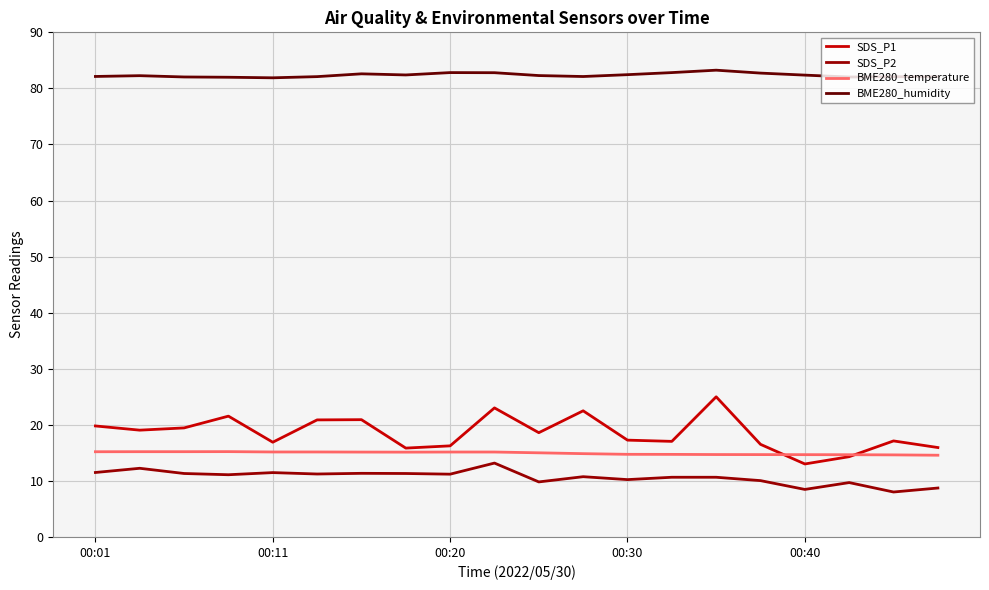

Which series has the widest spread of values?

SDS_P1